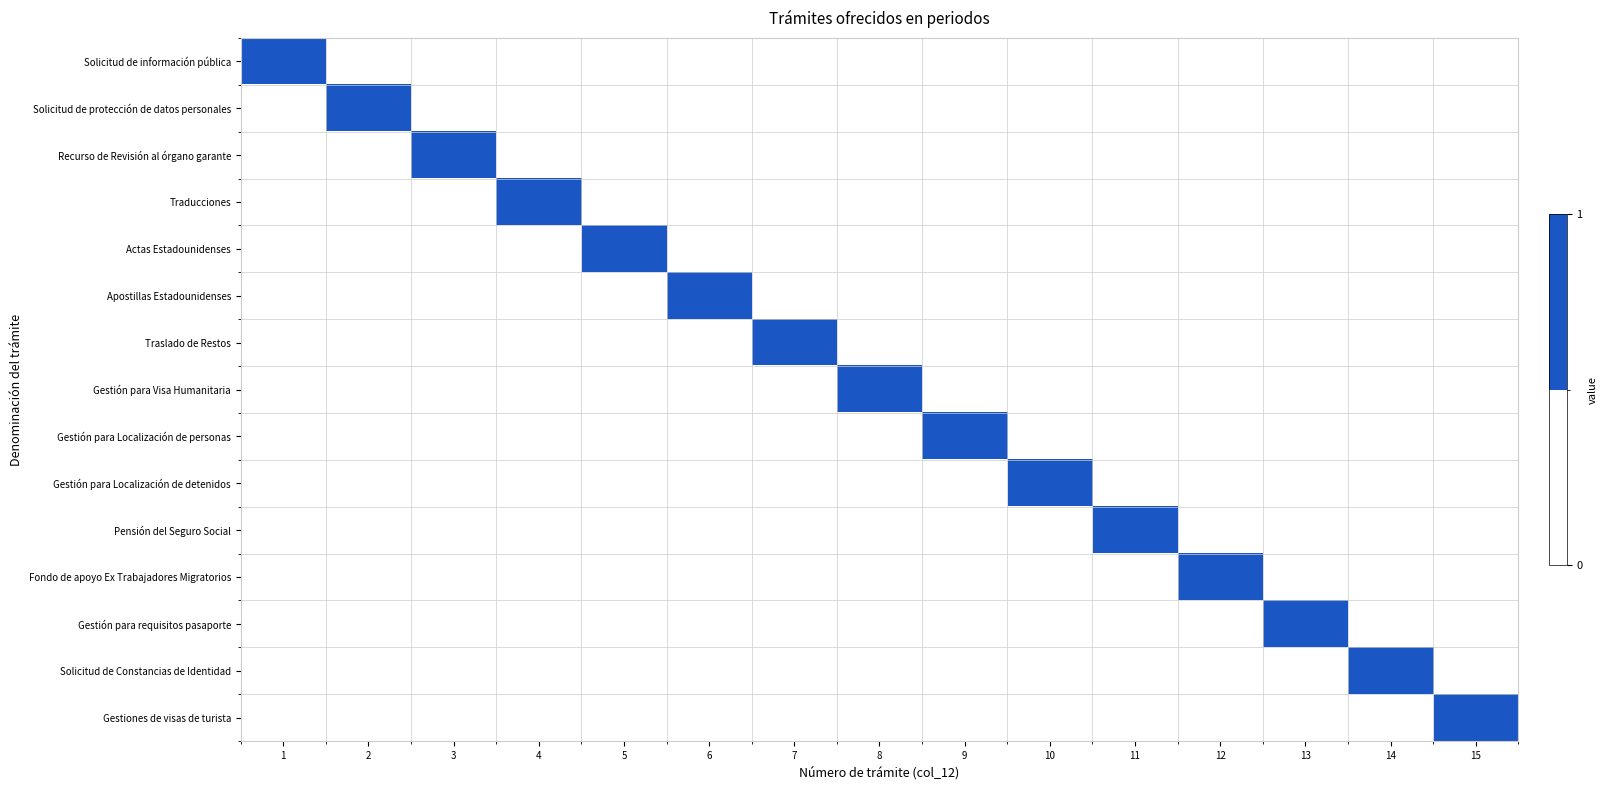

At which category is the sum across all series the highest?

1